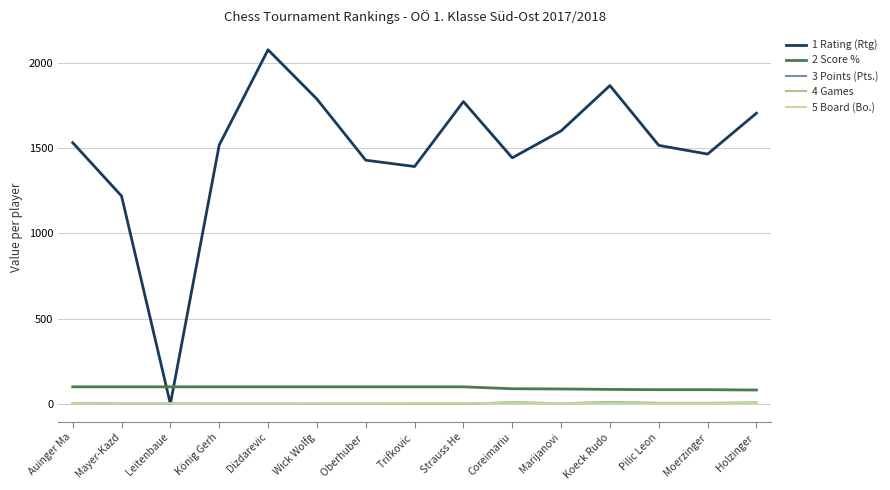

Does the chart have visible grid lines?

Yes